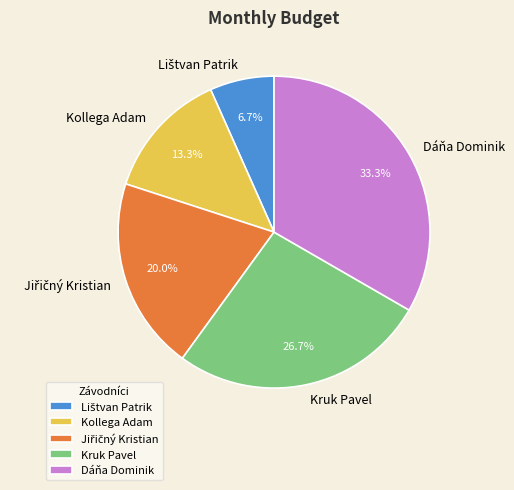

To the nearest percent, what portion does Kollega Adam represent?

13%